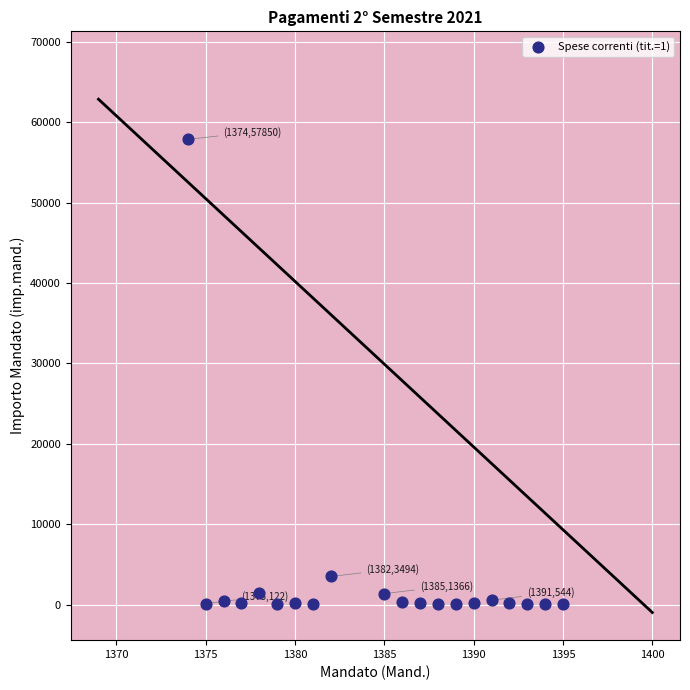

What is the range of X values (max minus min)?

21.0